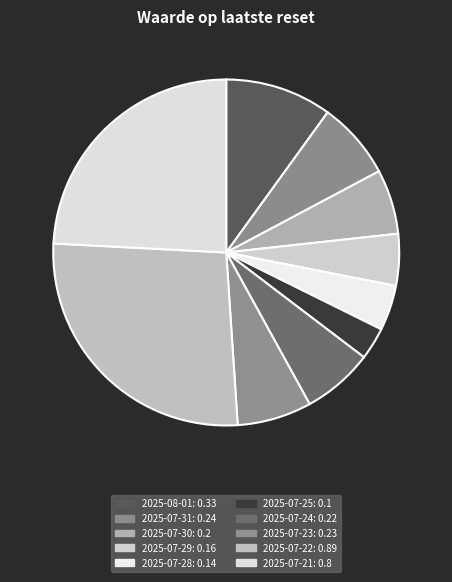

Do 2025-07-29 and 2025-07-31 together represent more than half of the pie?

No